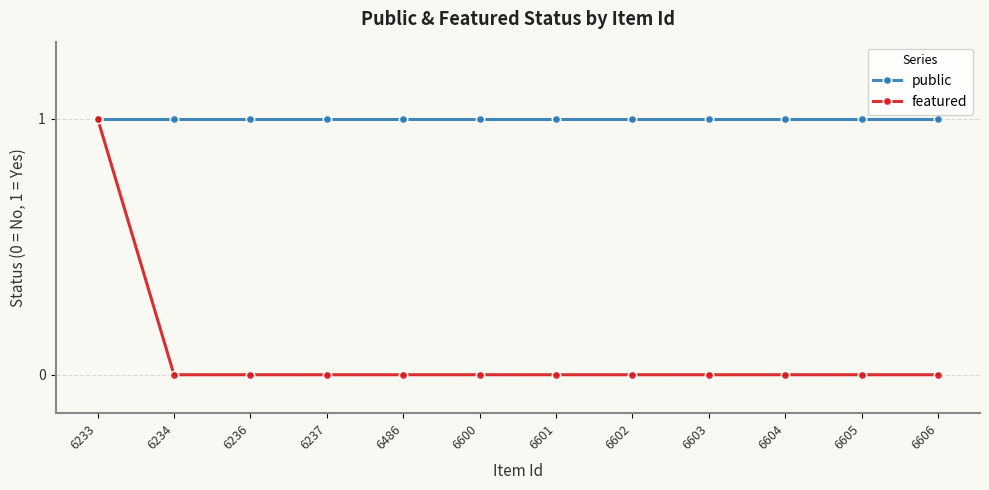

Which series has the widest spread of values?

featured